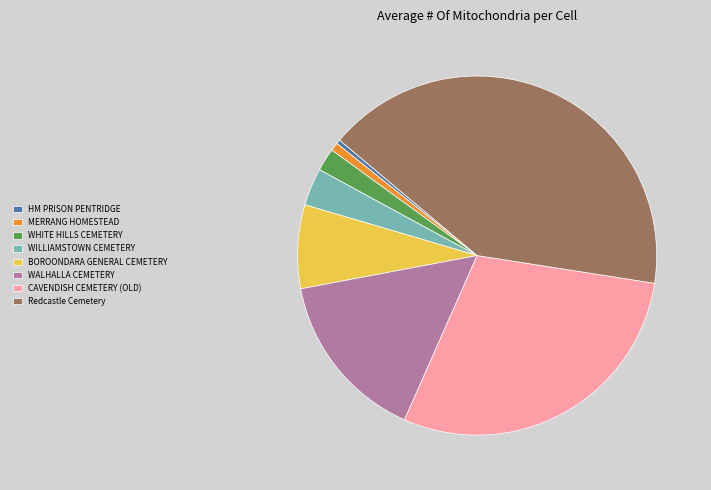

Does HM PRISON PENTRIDGE represent more than half of the total?

No